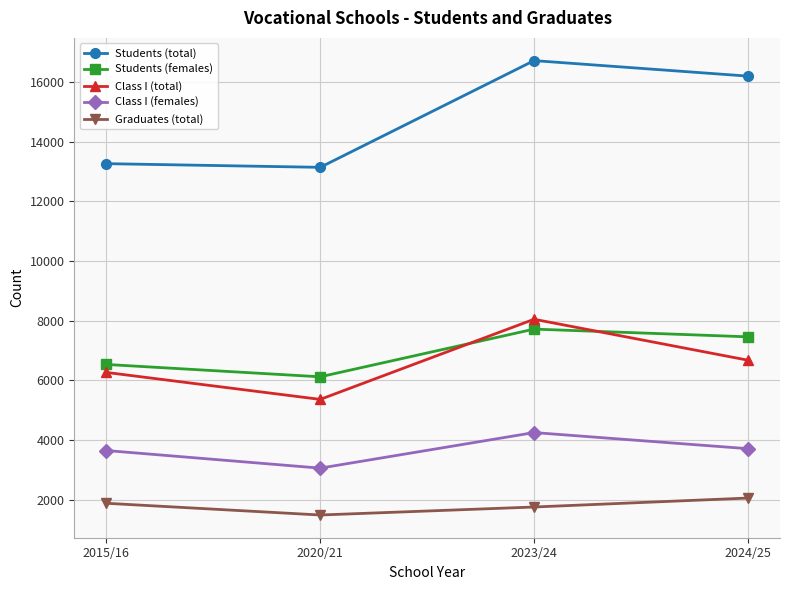

Rank the series at 2023/24 from lowest to highest value.

Graduates (total), Class I (females), Students (females), Class I (total), Students (total)